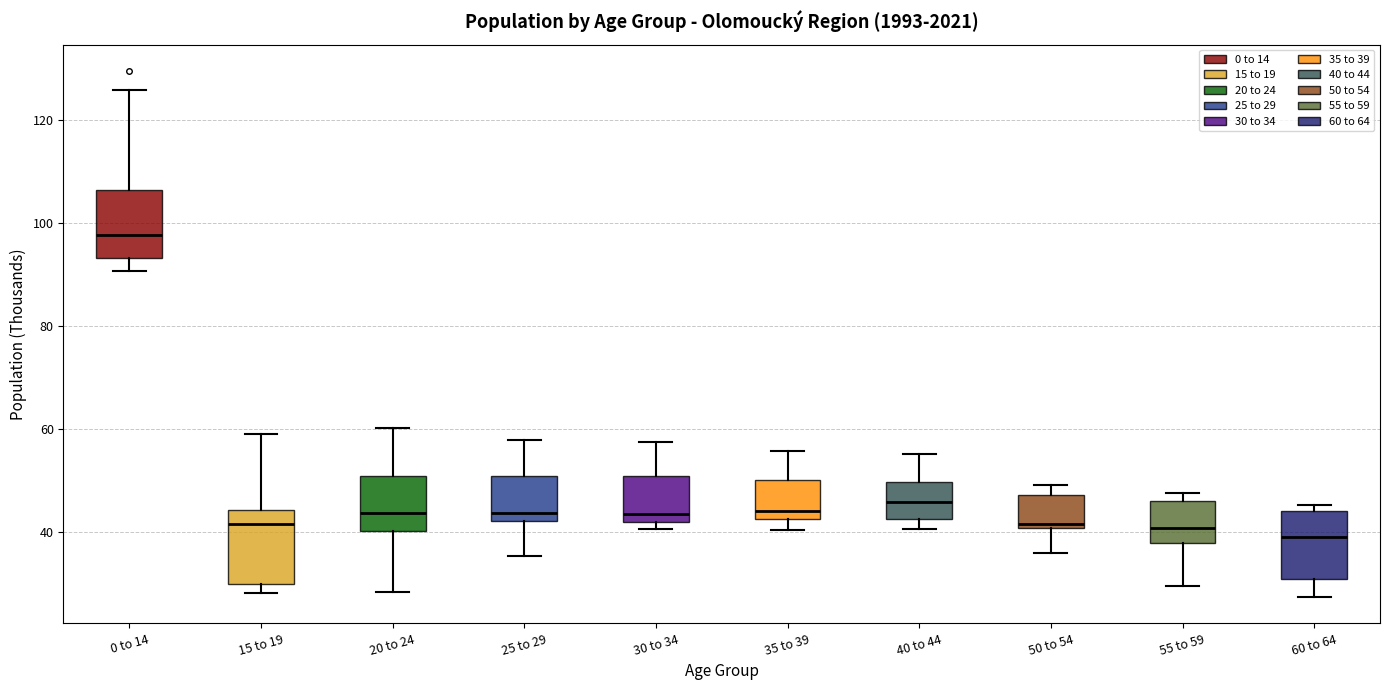

Reading left to right, transcribe this box plot: for each box, give where its median line is, the range the box spans, and where its two whiskers end, as read against the y-axis. The values are not printed on the chart, so give them approximately, as read against the axis.

0 to 14: median 98, box 94 to 106, whiskers 90 to 126
15 to 19: median 42, box 30 to 44, whiskers 28 to 58
20 to 24: median 44, box 40 to 50, whiskers 28 to 60
25 to 29: median 44, box 42 to 50, whiskers 36 to 58
30 to 34: median 44, box 42 to 50, whiskers 40 to 58
35 to 39: median 44, box 42 to 50, whiskers 40 to 56
40 to 44: median 46, box 42 to 50, whiskers 40 to 56
50 to 54: median 42, box 40 to 48, whiskers 36 to 50
55 to 59: median 40, box 38 to 46, whiskers 30 to 48
60 to 64: median 38, box 30 to 44, whiskers 28 to 46